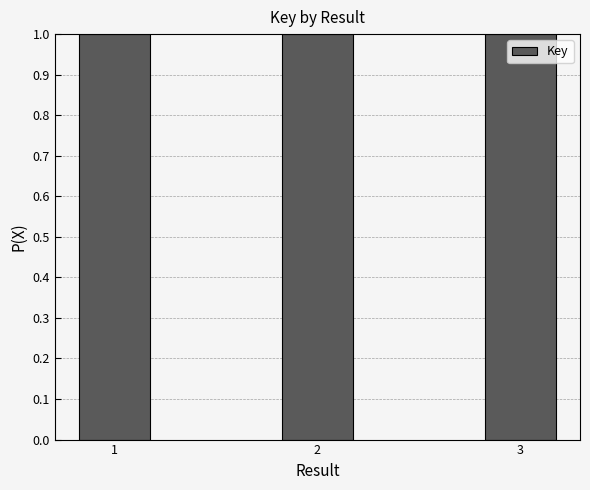

Reading left to right, list all the values displayed in this chart.

1=1.0	2=1.0	3=1.0